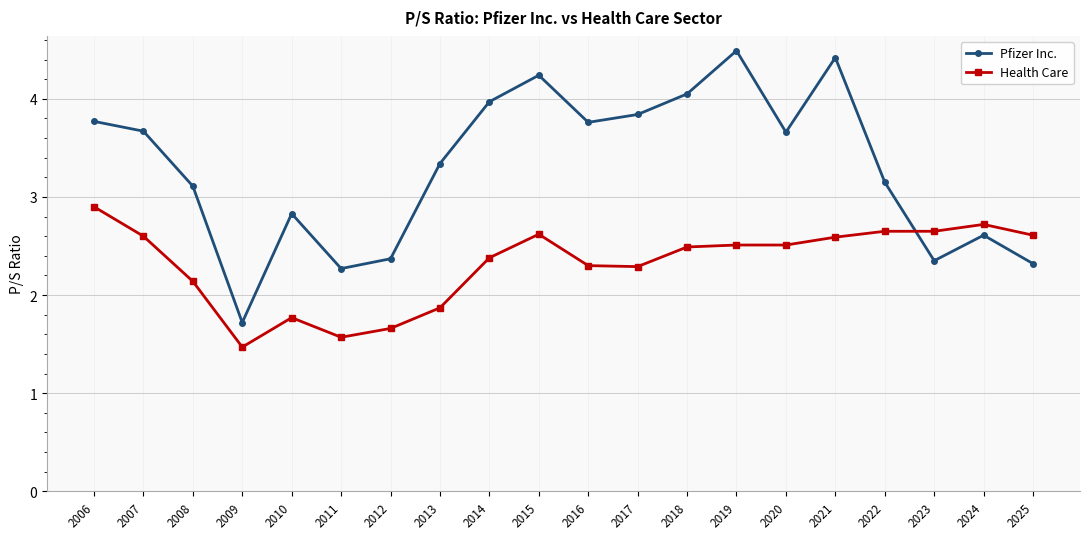

Is it true that Health Care equals 1.6 at 2011?

True